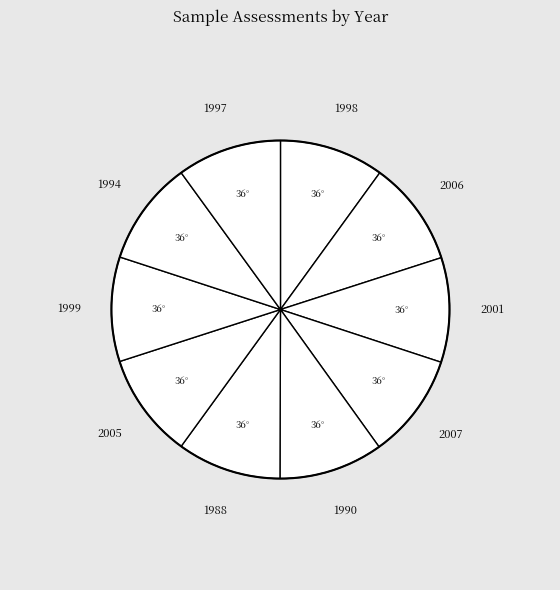

True or false: 1998 accounts for 23% of the total.

False